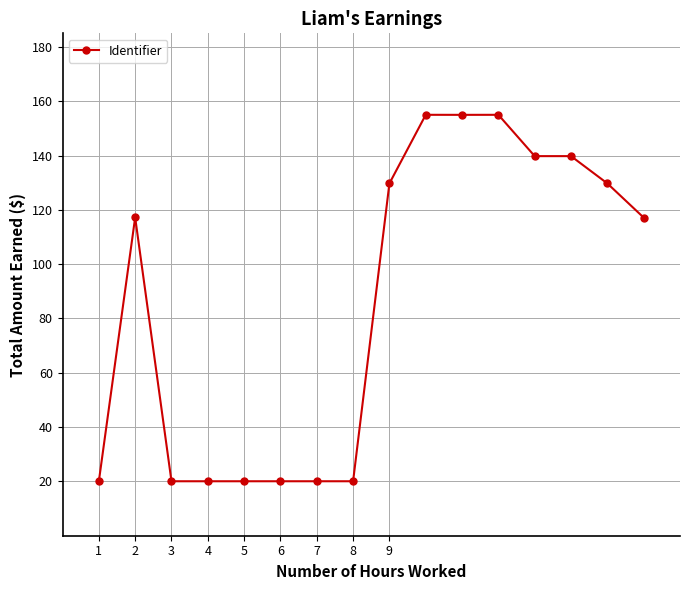

What is the difference between the second highest and minimum values?

135.0